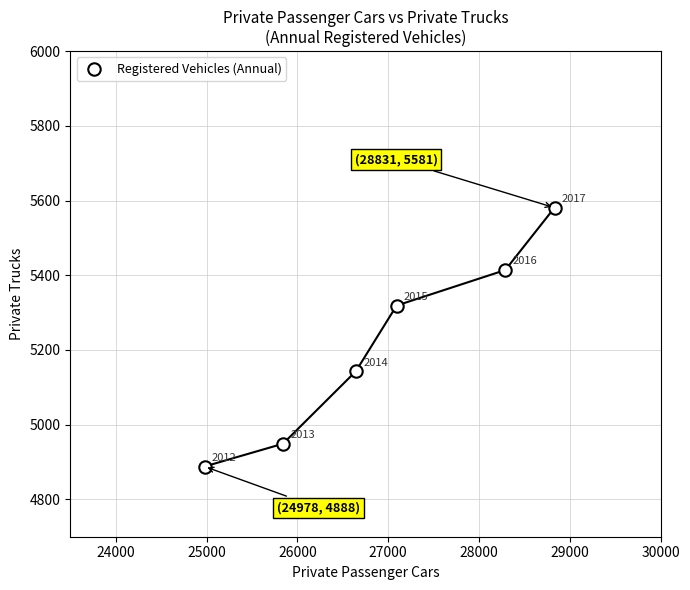

What is the range of Y values (max minus min)?

693